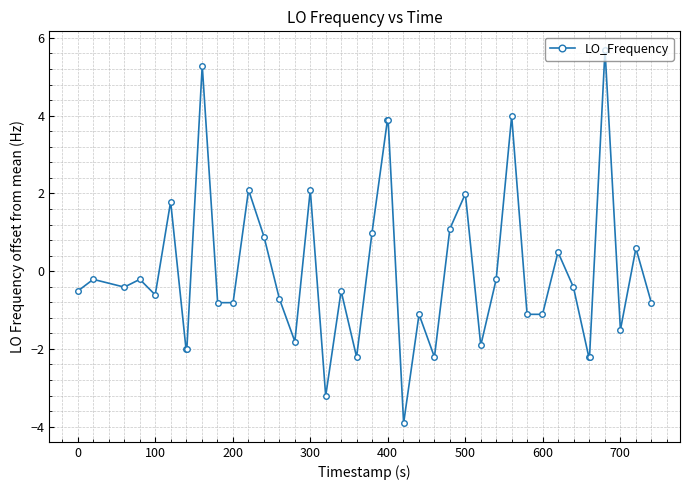

True or false: there are more than 2 points higher than both neighbors.

True